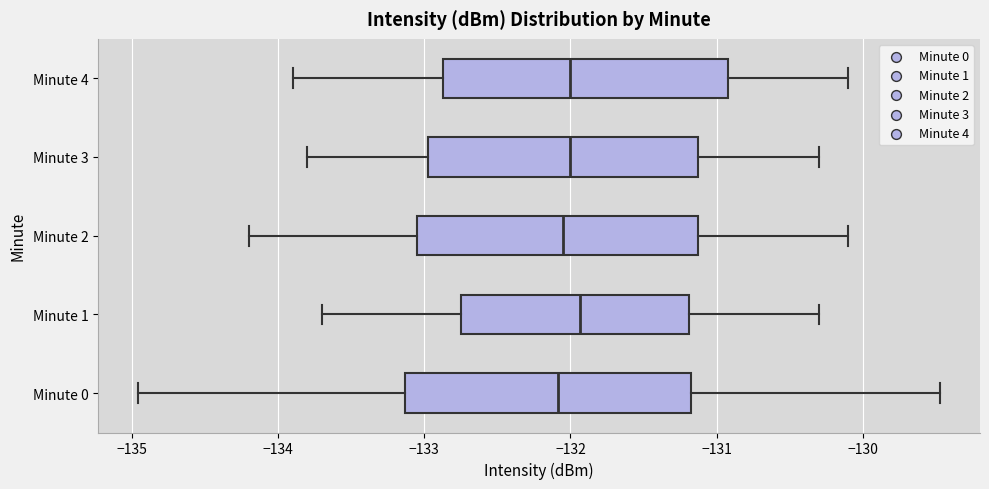

Reading bottom to top, transcribe this box plot: for each box, give where its median line is, the range the box spans, and where its two whiskers end, as read against the x-axis. The values are not printed on the chart, so give them approximately, as read against the axis.

Minute 0: median -132.1, box -133.1 to -131.2, whiskers -135.0 to -129.5
Minute 1: median -131.9, box -132.7 to -131.2, whiskers -133.7 to -130.3
Minute 2: median -132.0, box -133.0 to -131.1, whiskers -134.2 to -130.1
Minute 3: median -132.0, box -133.0 to -131.1, whiskers -133.8 to -130.3
Minute 4: median -132.0, box -132.9 to -130.9, whiskers -133.9 to -130.1